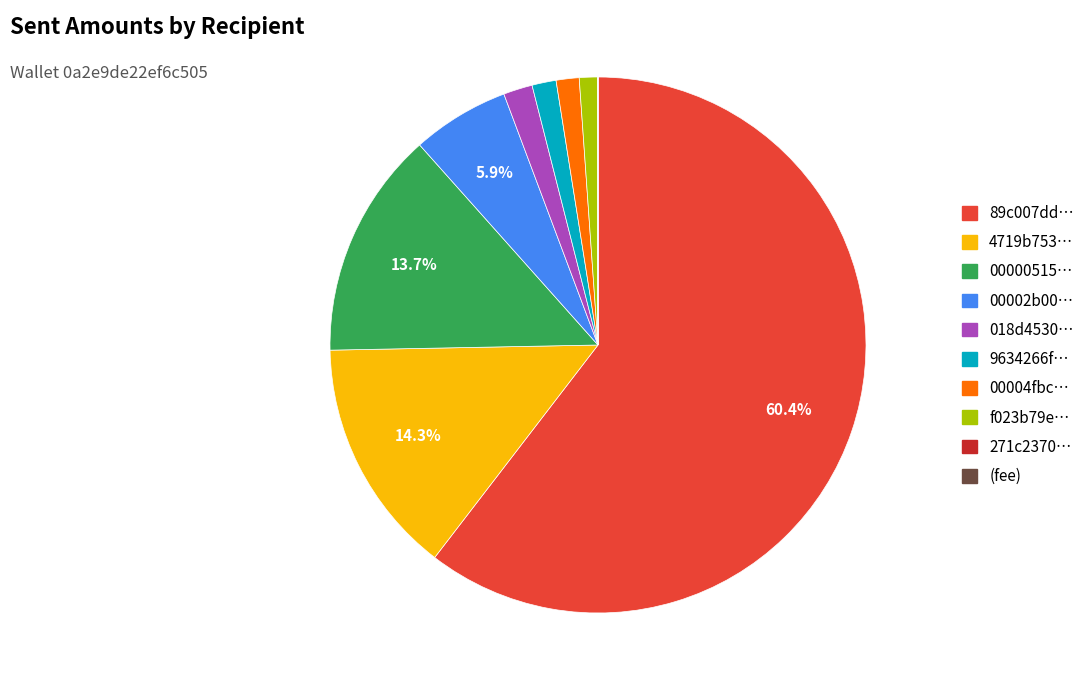

Is there any slice that represents more than half of the pie?

Yes